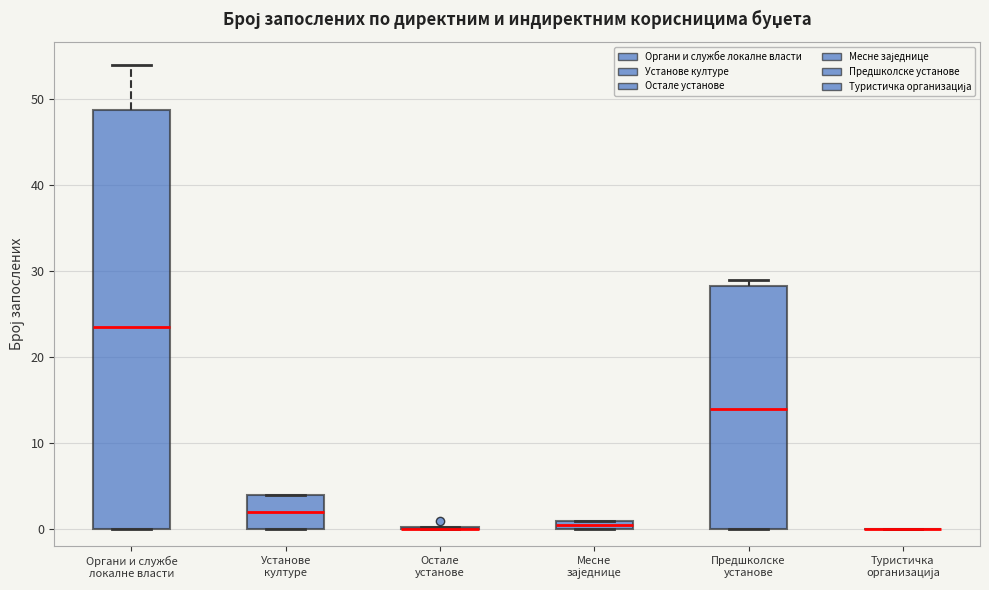

Where does the upper whisker of the box for Органи и службе локалне власти end on the y-axis? The values are not printed on the chart, so give them approximately, as read against the axis.

54